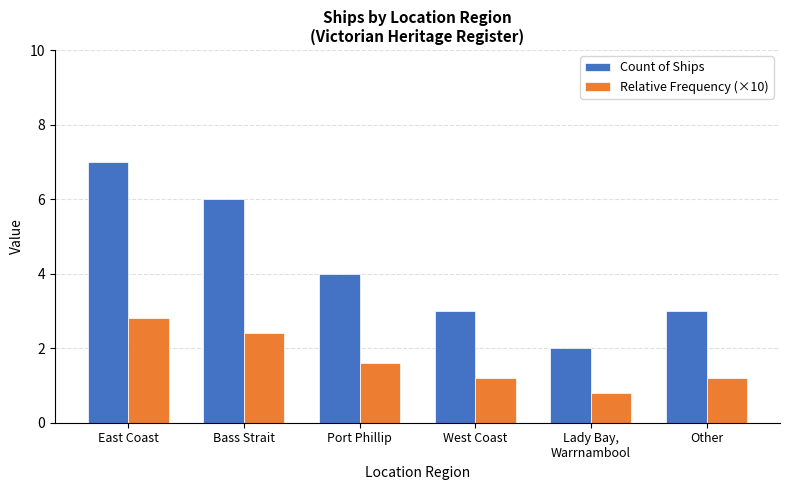

Is it true that Count of Ships equals 2.0 at Lady Bay,
Warrnambool?

True